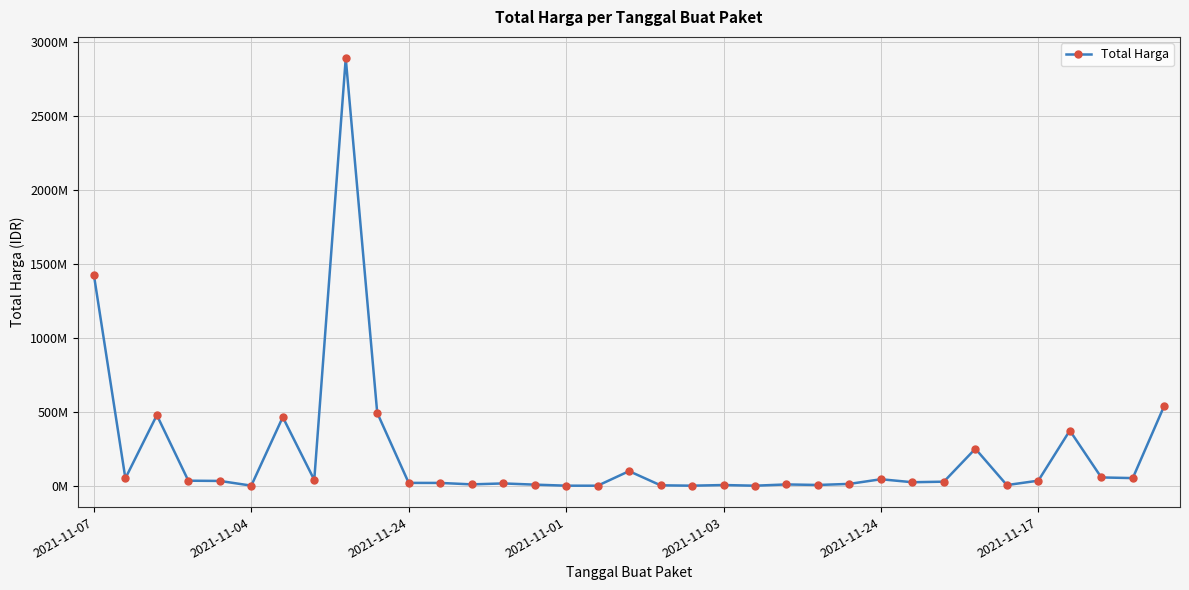

Is this an area chart (filled region under the line)?

No